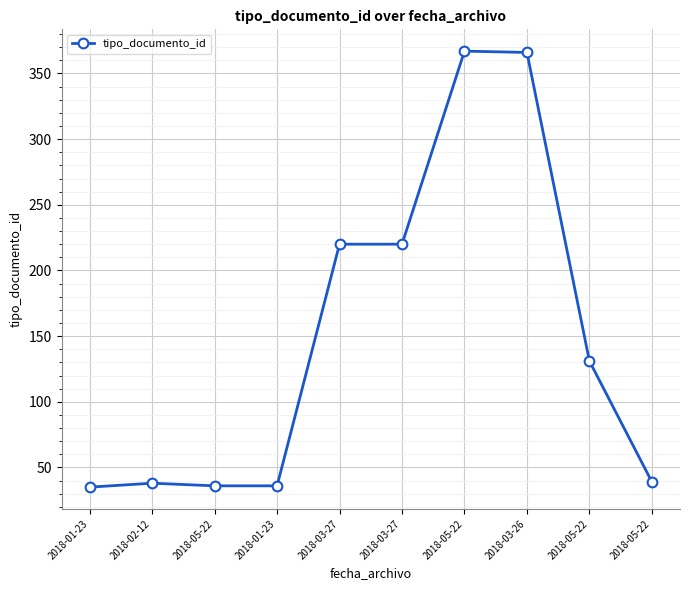

Which has a higher value, 2018-03-27 or 2018-03-27?

2018-03-27